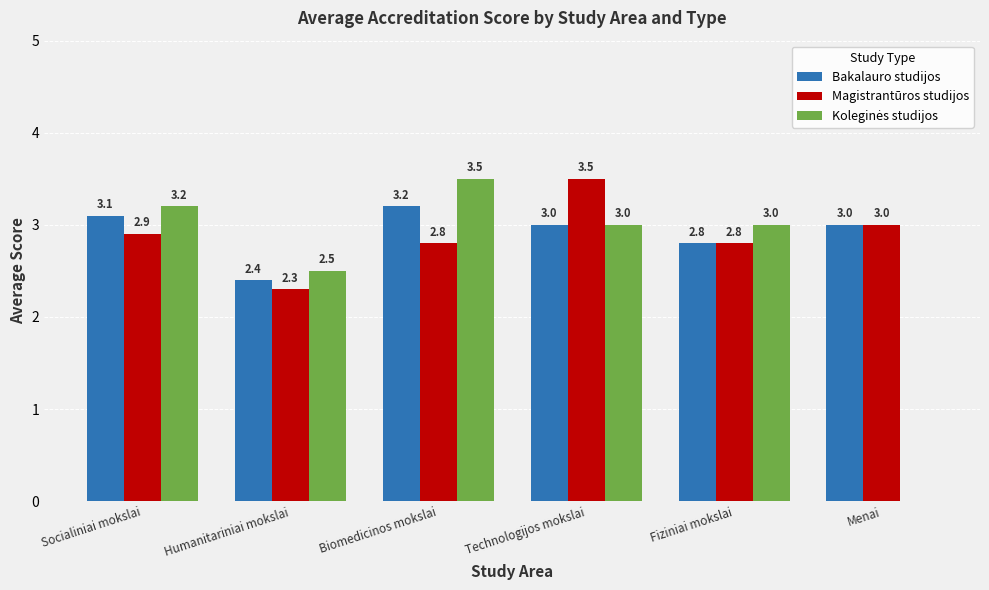

How many categories are shown in the chart?

6